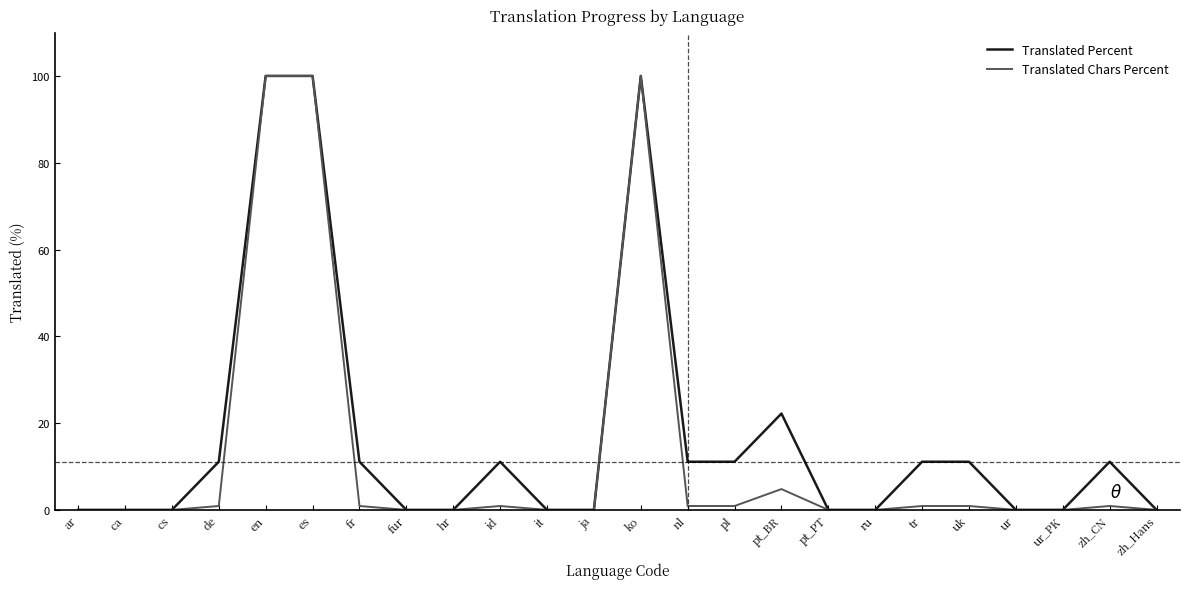

At how many categories does at least one series exceed 20?

4